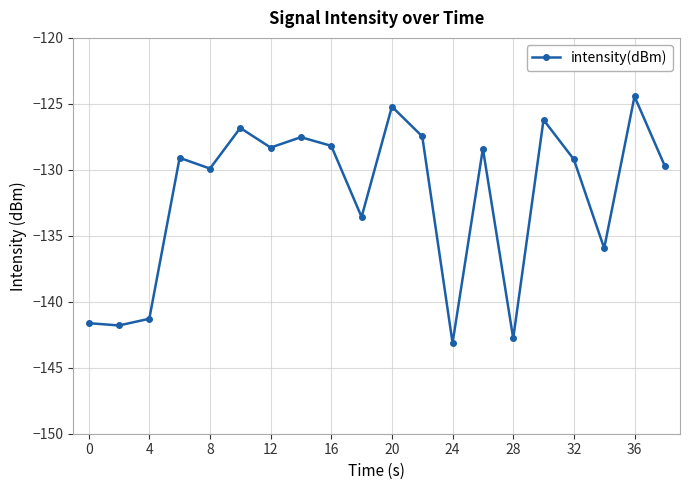

True or false: there are more than 0 points higher than both neighbors.

True